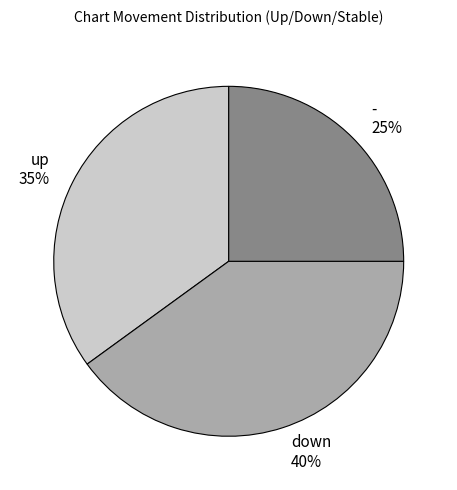

Does any single category account for the majority?

No